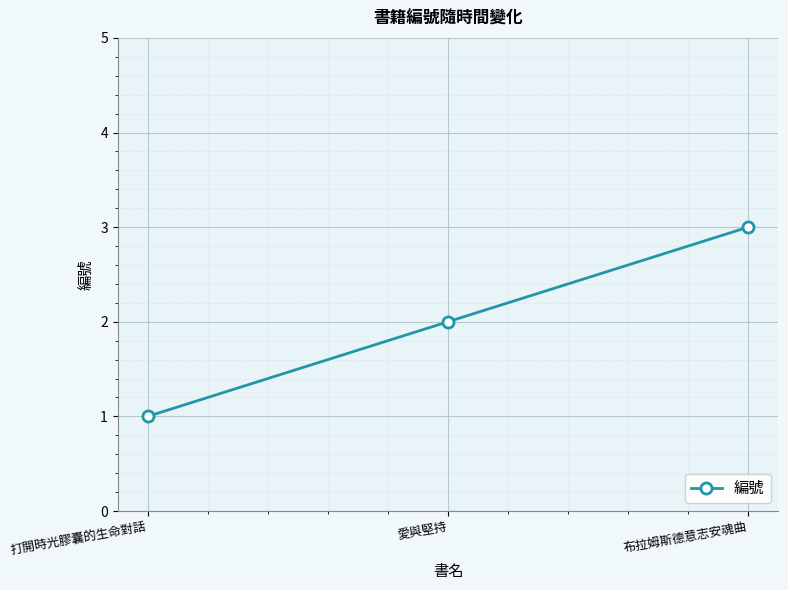

What is the sum of the values at 愛與堅持 and 布拉姆斯德意志安魂曲?

5